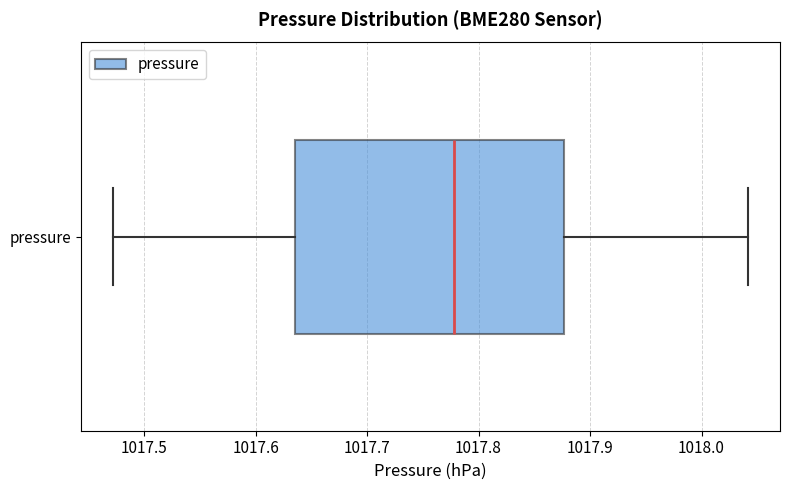

Read this box plot against the x-axis: the position of the median line, the range covered by the box, and the ends of both whiskers. The values are not printed on the chart, so give them approximately, as read against the axis.

median 1017.78, box 1017.64 to 1017.88, whiskers 1017.47 to 1018.04